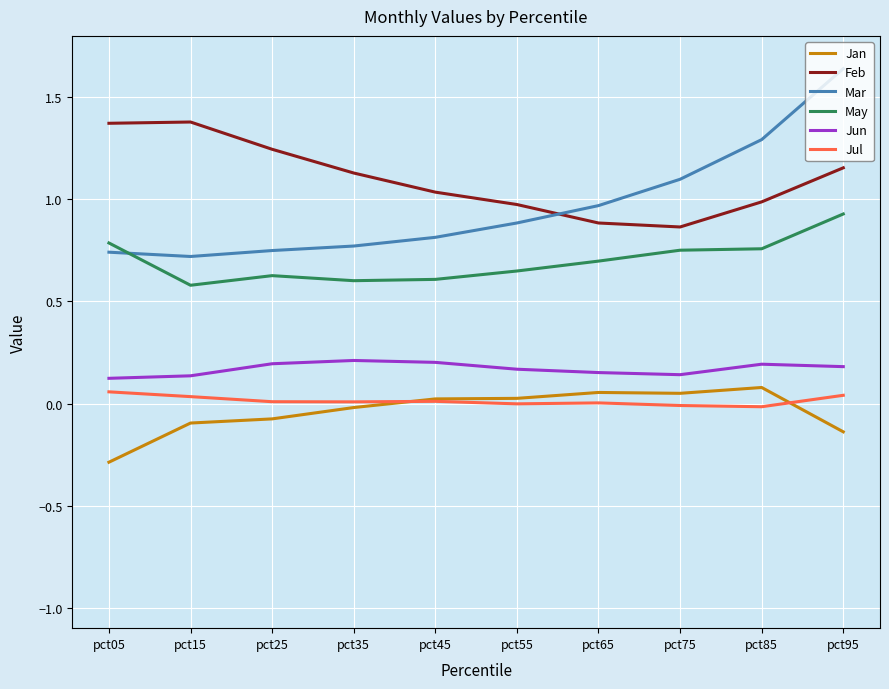

What is the sum of the May values at pct05 and pct25?

1.4